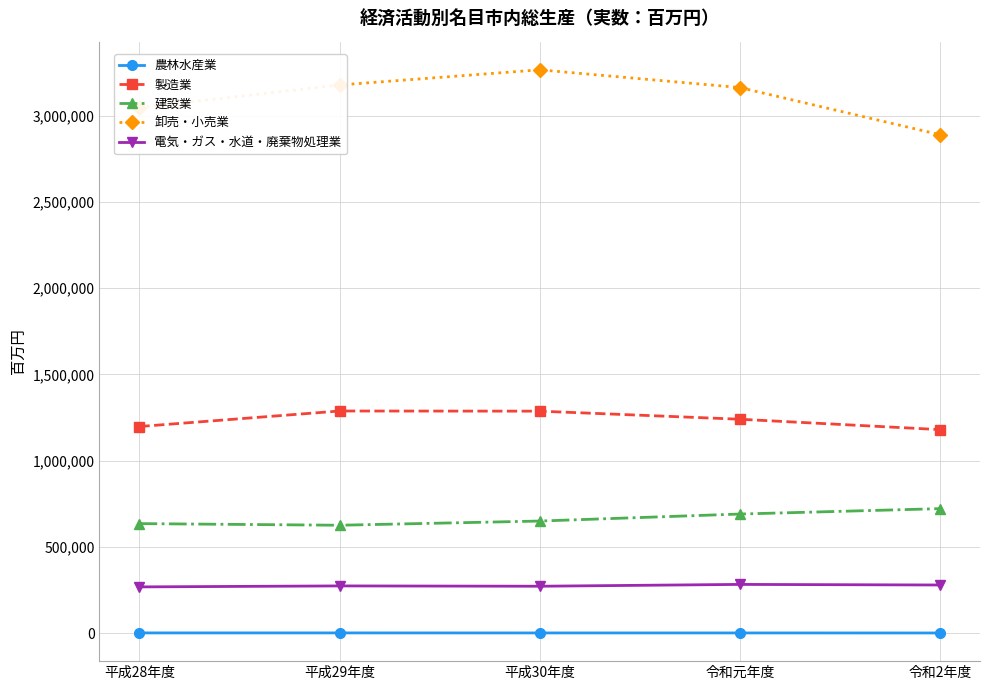

What is the label of the 5th point from the left?

令和2年度